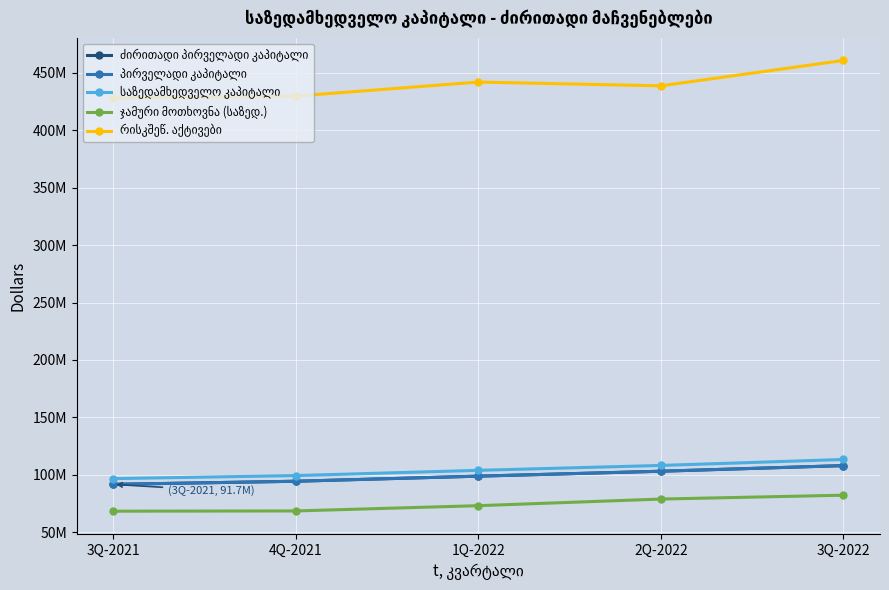

Between 3Q-2021 and 2Q-2022, which is larger?

2Q-2022